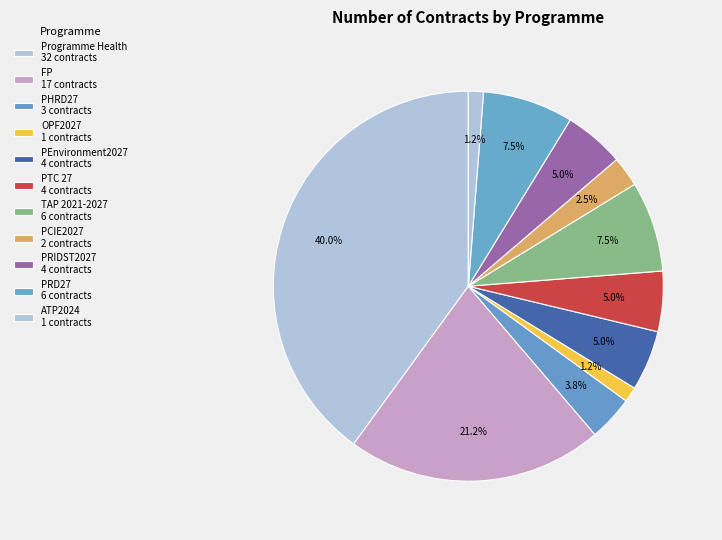

How many slices are in this pie chart?

11